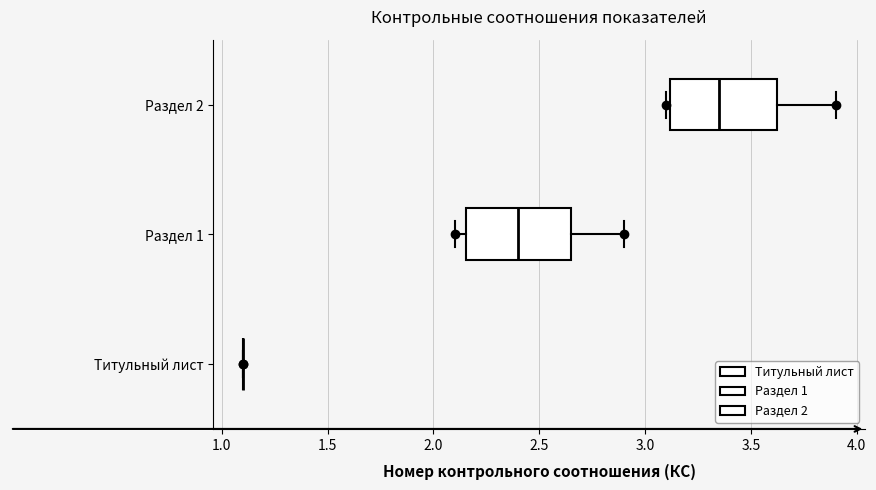

Reading bottom to top, transcribe this box plot: for each box, give where its median line is, the range the box spans, and where its two whiskers end, as read against the x-axis. The values are not printed on the chart, so give them approximately, as read against the axis.

Титульный лист: box collapsed to a line at 1.10, whiskers 1.10 to 1.10
Раздел 1: median 2.40, box 2.15 to 2.65, whiskers 2.10 to 2.90
Раздел 2: median 3.35, box 3.10 to 3.65, whiskers 3.10 (just left of the box's left edge) to 3.90